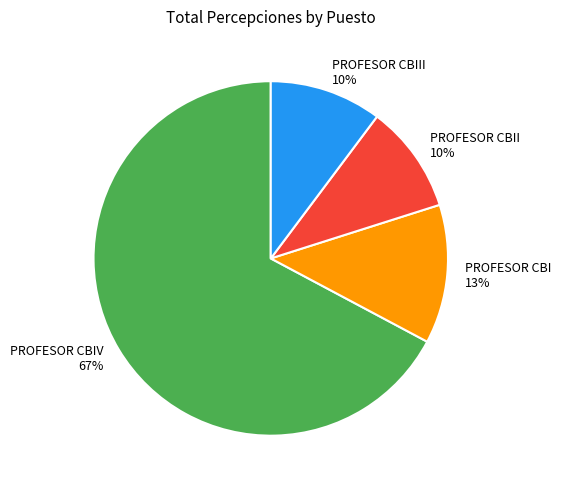

What is the largest slice in the pie chart?

PROFESOR CBIV